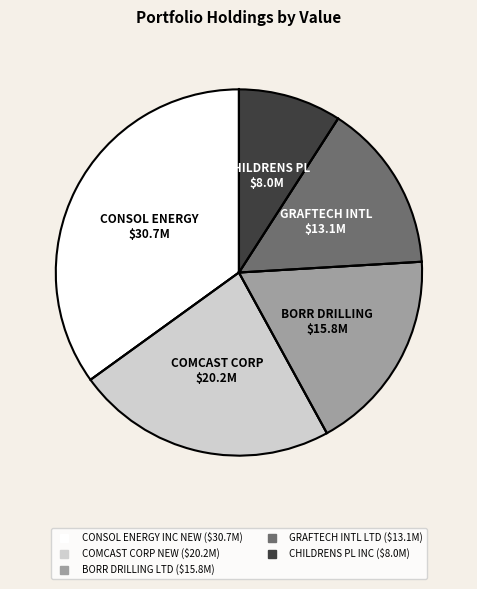

Is the sum of COMCAST CORP NEW and CHILDRENS PL INC greater than half?

No